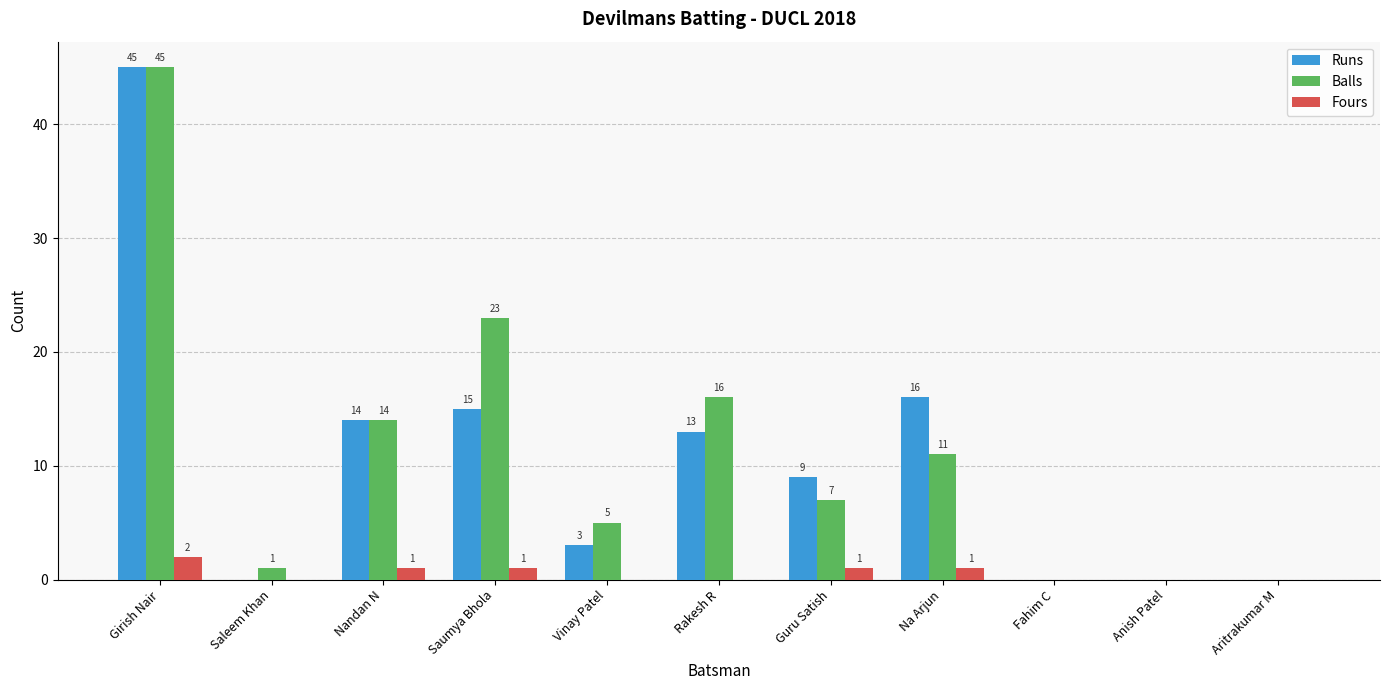

At which category is the sum across all series the highest?

Girish Nair